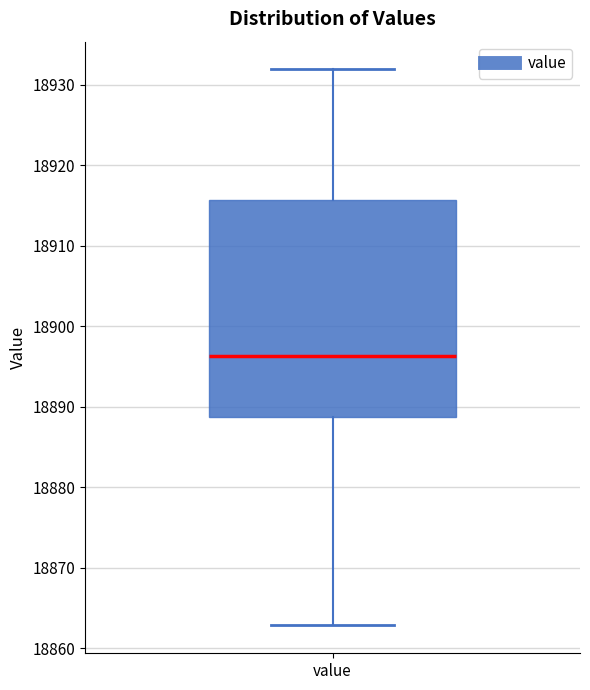

Where is the upper edge of the box for value on the y-axis? The values are not printed on the chart, so give them approximately, as read against the axis.

18916